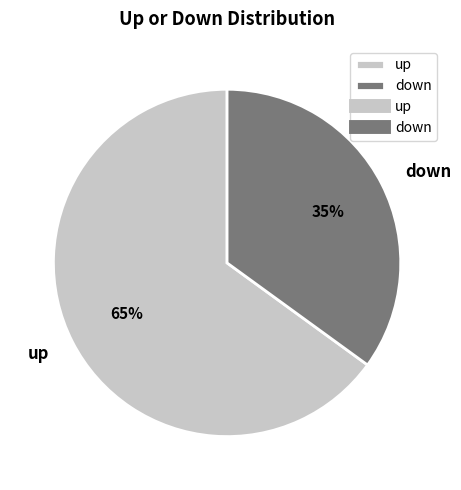

To the nearest percent, what percentage of the pie is down?

35%